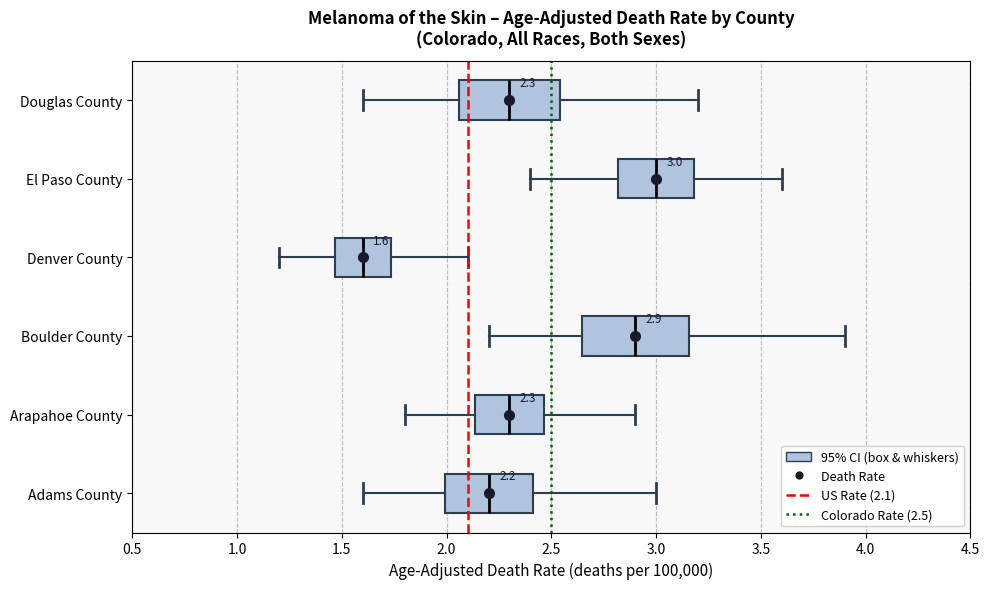

Which box has the furthest to the left median line?

Denver County